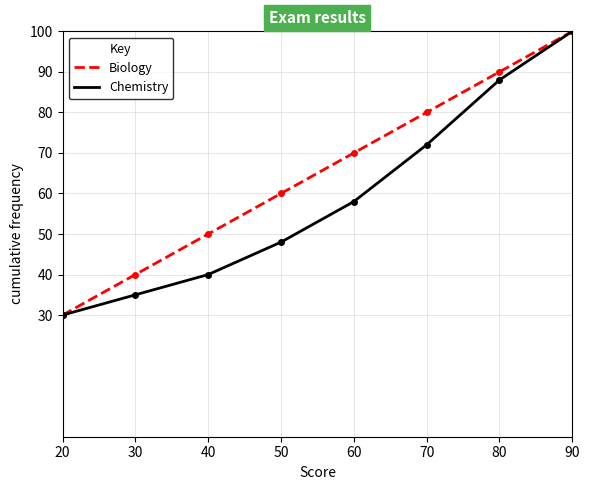

Read the Chemistry value at 20, to the nearest 5.

30